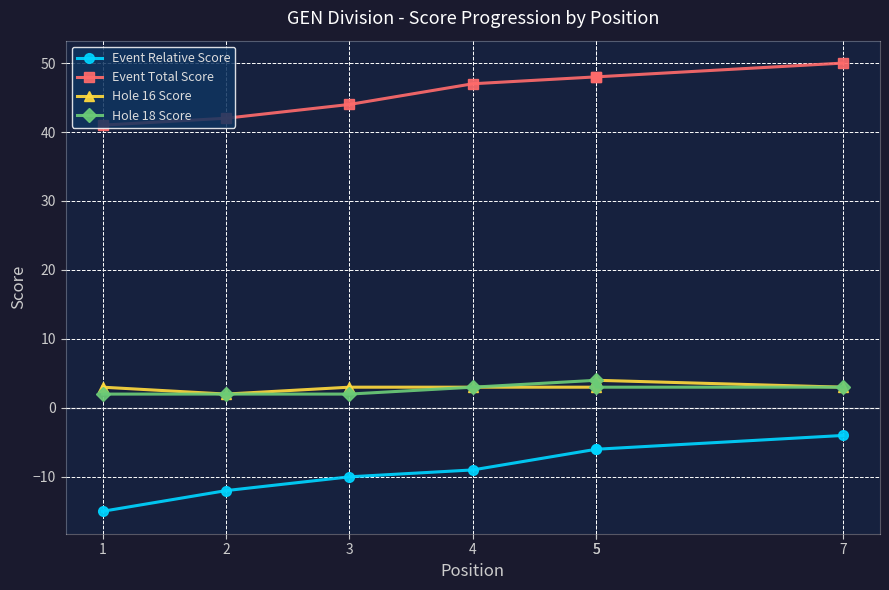

Which category has the highest value in the Hole 16 Score series?

5